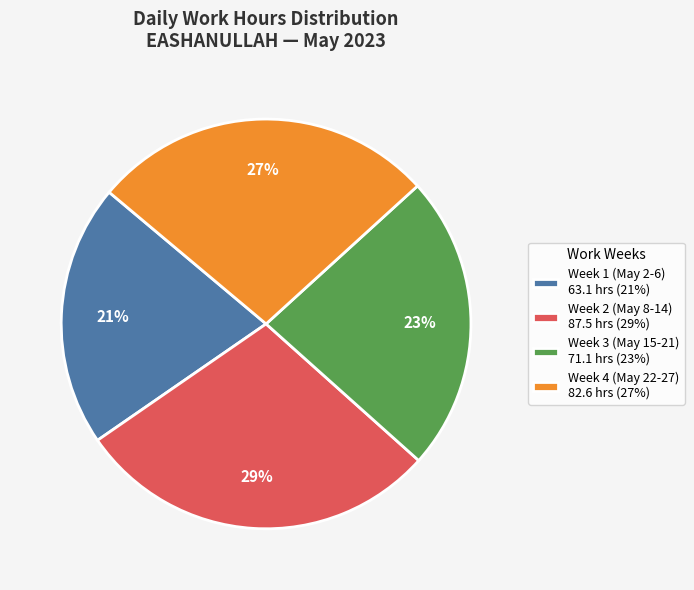

To the nearest percent, what is the difference between the largest and smallest slice percentages?

8%